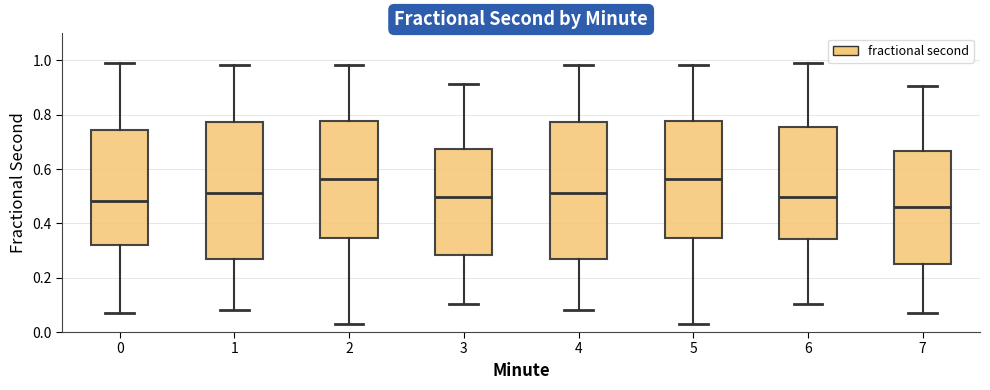

Reading left to right, transcribe this box plot: for each box, give where its median line is, the range the box spans, and where its two whiskers end, as read against the y-axis. The values are not printed on the chart, so give them approximately, as read against the axis.

0: median 0.48, box 0.32 to 0.74, whiskers 0.08 to 0.98
1: median 0.52, box 0.26 to 0.78, whiskers 0.08 to 0.98
2: median 0.56, box 0.34 to 0.78, whiskers 0.02 to 0.98
3: median 0.50, box 0.28 to 0.68, whiskers 0.10 to 0.92
4: median 0.52, box 0.26 to 0.78, whiskers 0.08 to 0.98
5: median 0.56, box 0.34 to 0.78, whiskers 0.02 to 0.98
6: median 0.50, box 0.34 to 0.76, whiskers 0.10 to 0.98
7: median 0.46, box 0.26 to 0.66, whiskers 0.08 to 0.90